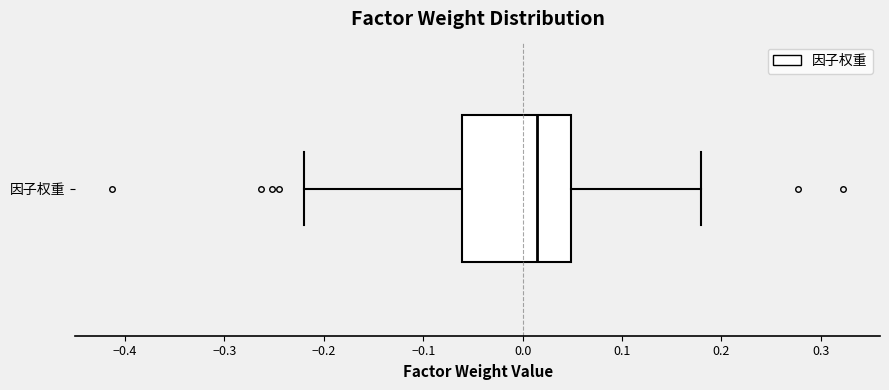

Transcribe this box plot: give where the median line is, the range the box spans, and where the two whiskers end, as read against the x-axis. The values are not printed on the chart, so give them approximately, as read against the axis.

median 0.01, box -0.06 to 0.05, whiskers -0.22 to 0.18